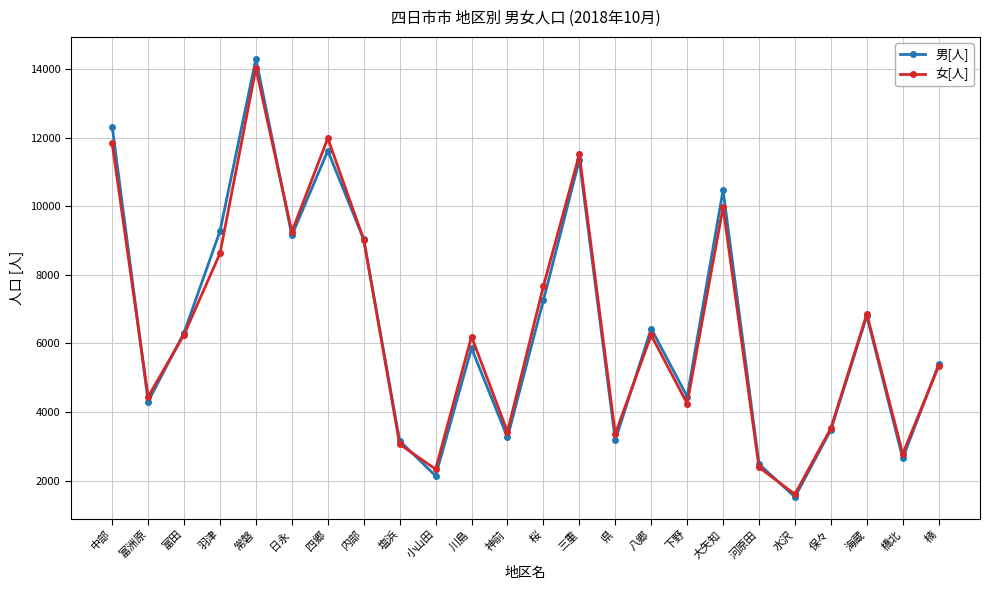

What is the spread (max minus min) of values at 橋北?

129